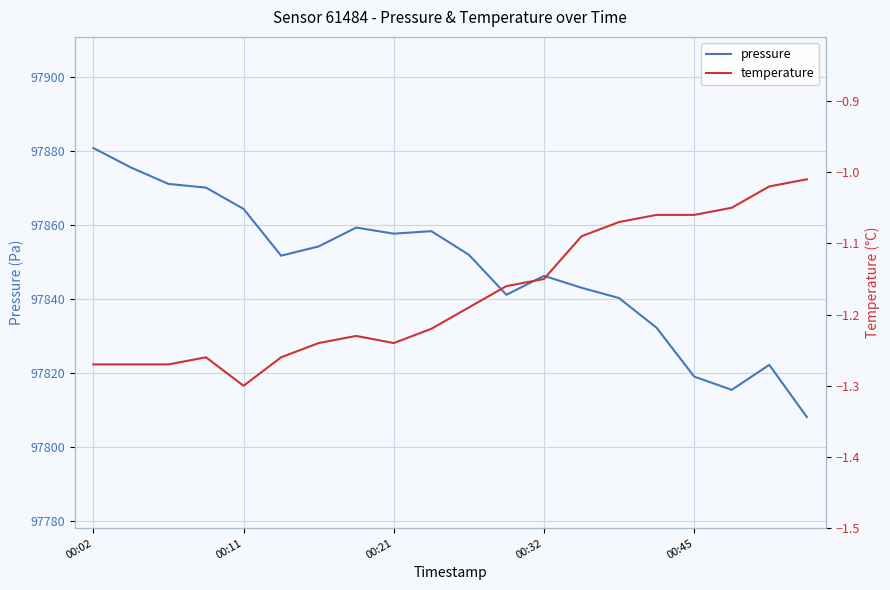

The value of pressure at 19 is 131419.8. True or false?

False